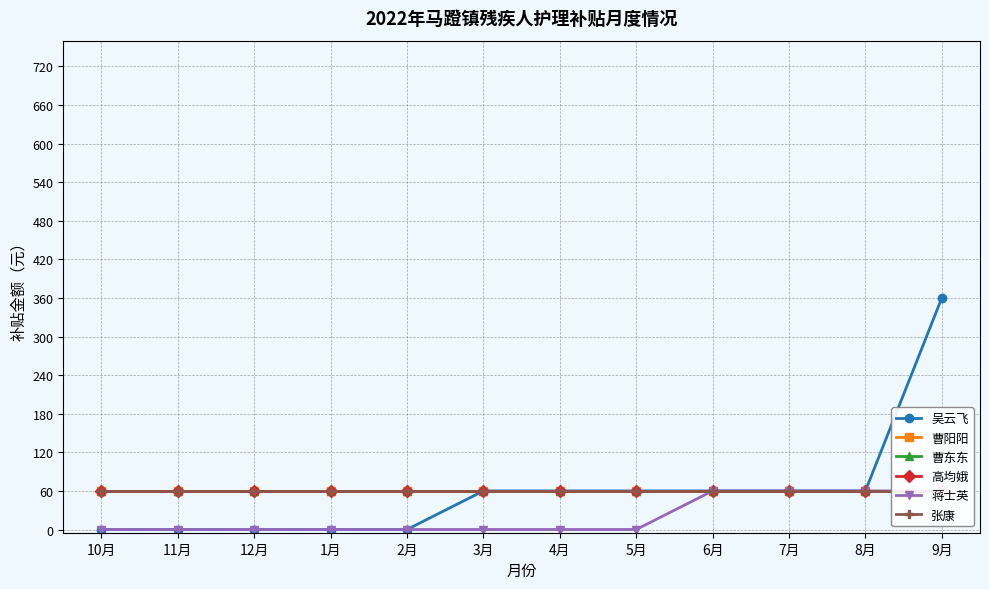

What position from the right is 11月?

11